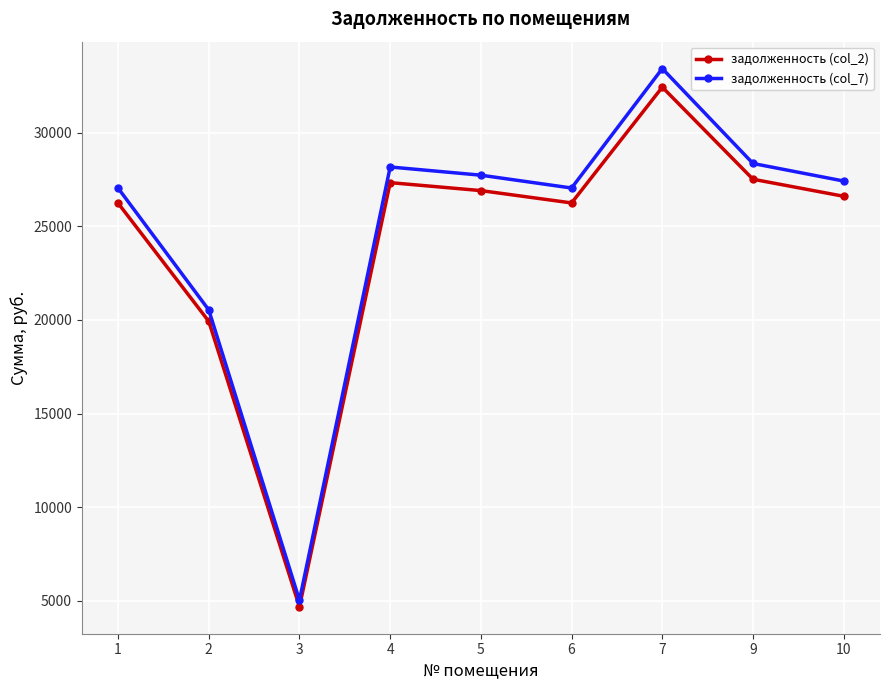

What is the sum of all задолженность (col_2) values?

217929.8